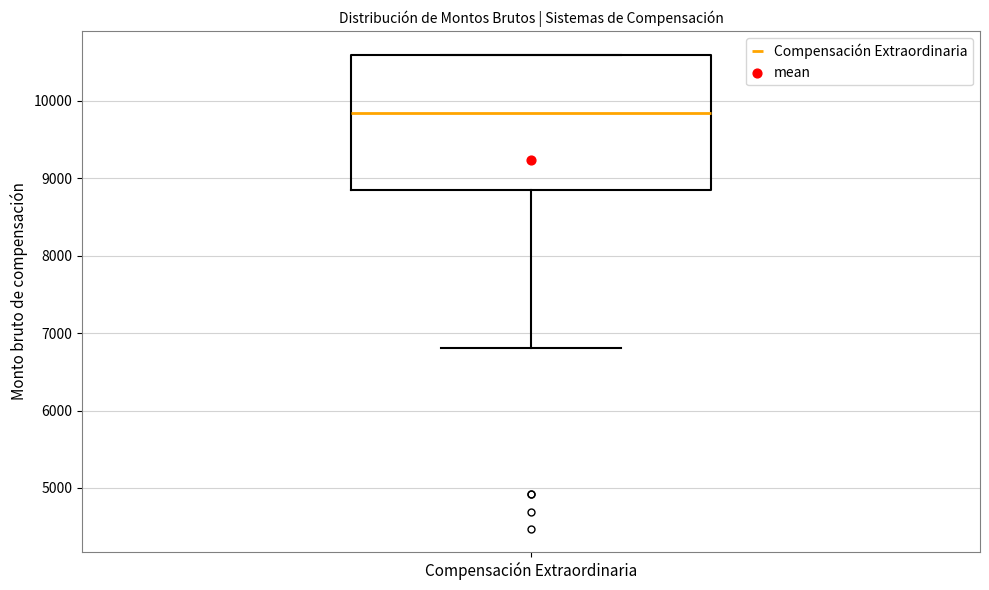

Read this box plot against the y-axis: the position of the median line, the range covered by the box, and the ends of both whiskers. The values are not printed on the chart, so give them approximately, as read against the axis.

median 9800, box 8900 to 10600, whiskers 6800 to 10600